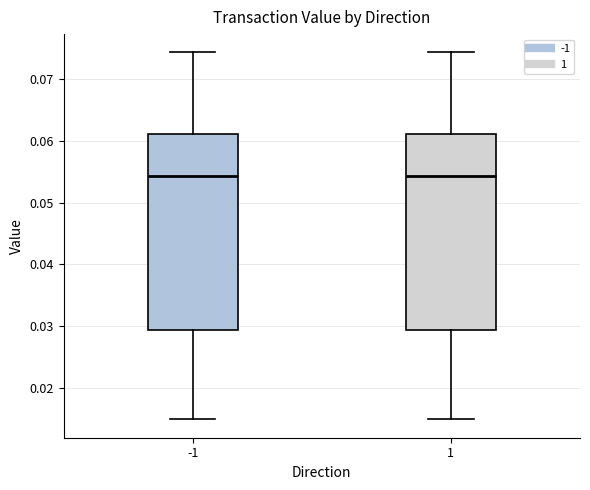

Reading left to right, transcribe this box plot: for each box, give where its median line is, the range the box spans, and where its two whiskers end, as read against the y-axis. The values are not printed on the chart, so give them approximately, as read against the axis.

-1: median 0.054, box 0.029 to 0.061, whiskers 0.015 to 0.074
1: median 0.054, box 0.029 to 0.061, whiskers 0.015 to 0.074